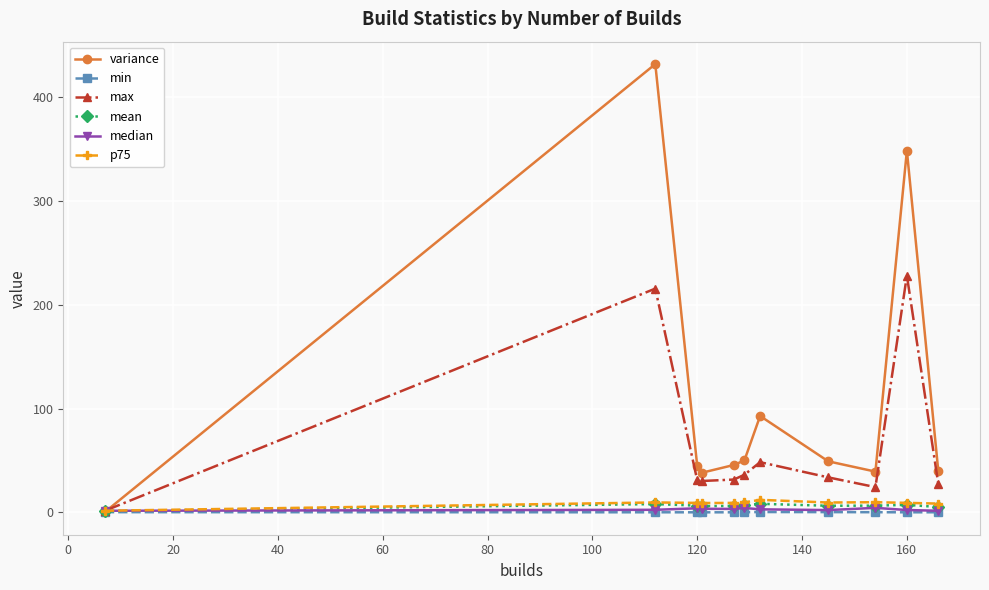

Which series has the largest range (max minus min)?

variance